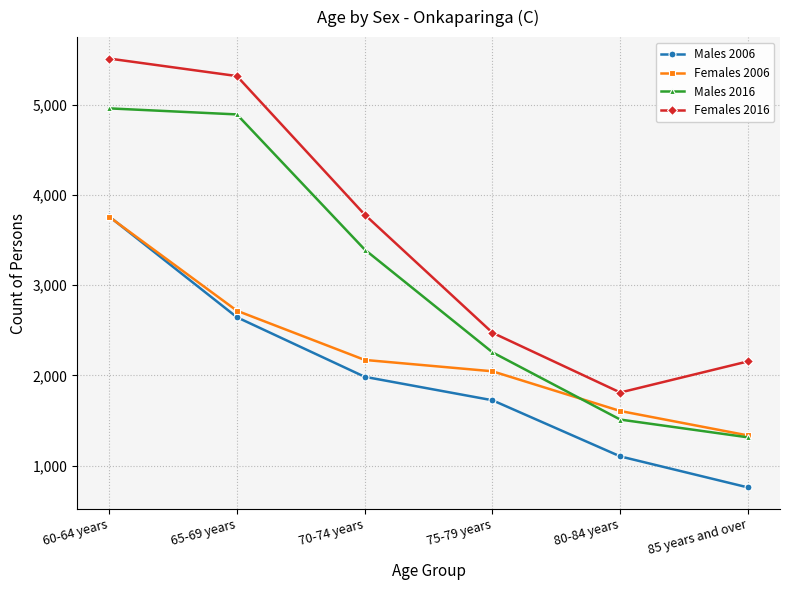

True or false: Females 2006 and Females 2016 intersect in this chart.

False